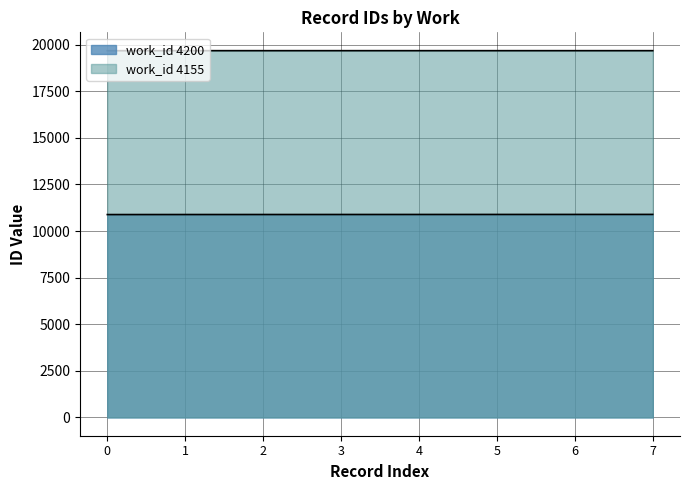

Rank the categories by value from lowest to highest.

0, 1, 2, 3, 4, 5, 6, 7